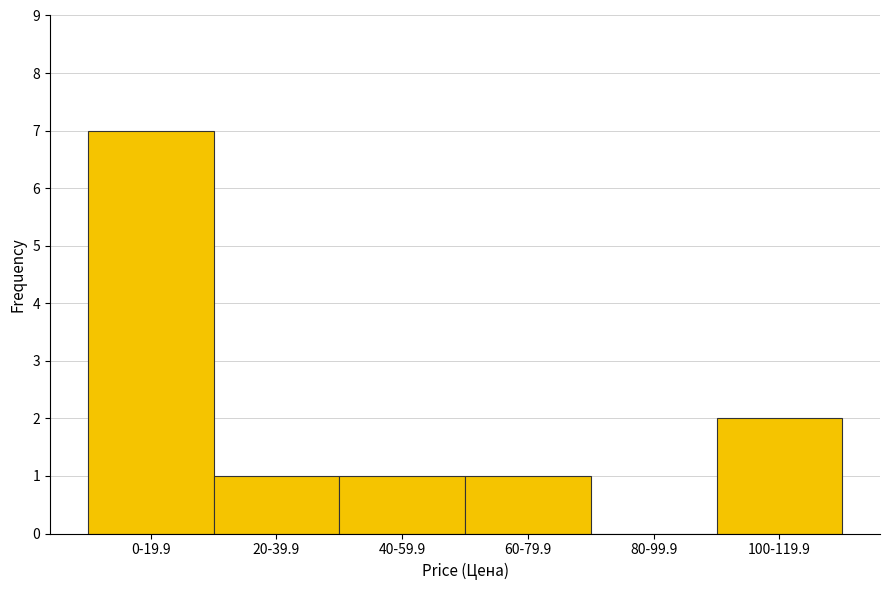

Reading left to right, list all the values displayed in this chart.

0-19.9=7	20-39.9=1	40-59.9=1	60-79.9=1	80-99.9=0	100-119.9=2